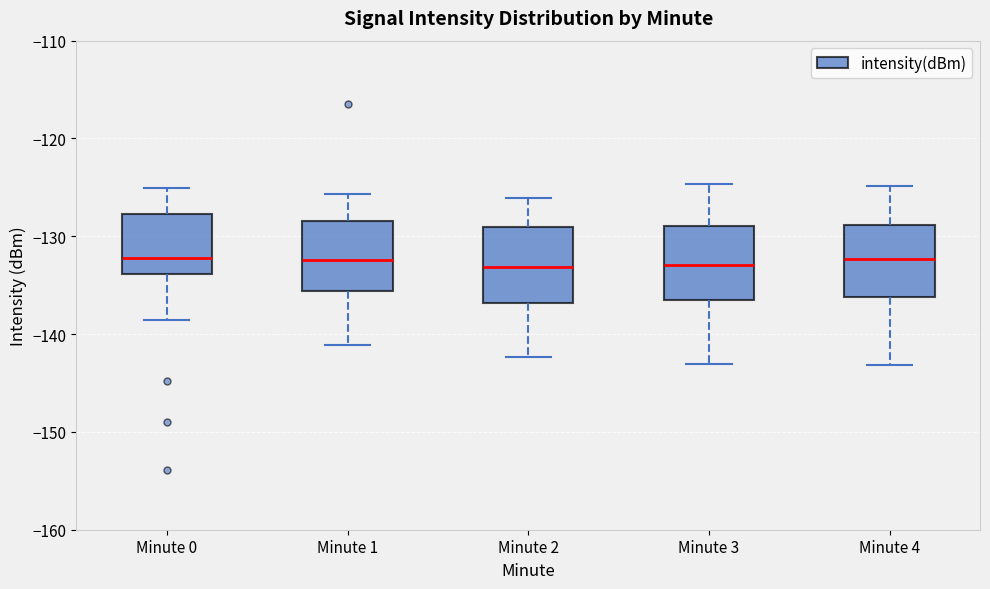

Where does the median line of the box for Minute 2 sit on the y-axis? The values are not printed on the chart, so give them approximately, as read against the axis.

-133